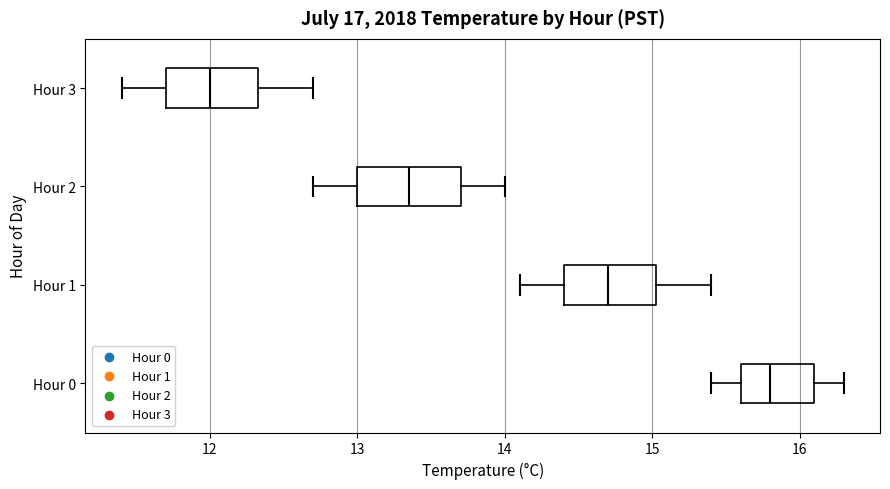

Which box's median line is the furthest to the right?

Hour 0